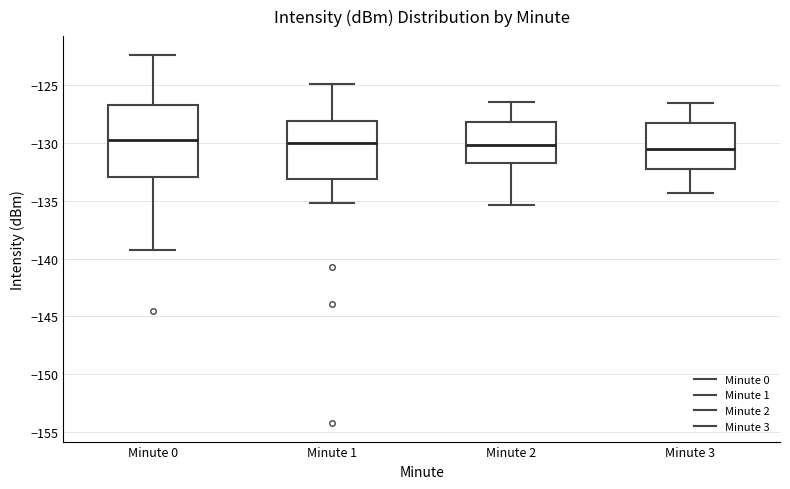

Which box is the tallest, from its lower edge to its upper edge?

Minute 0